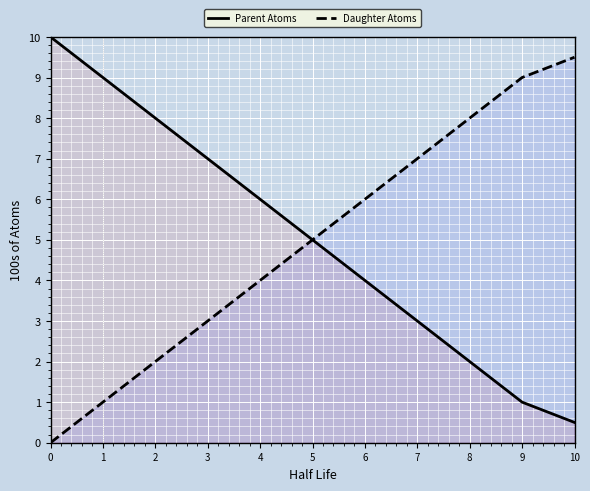

What is the average value of the Daughter Atoms series?

5.0